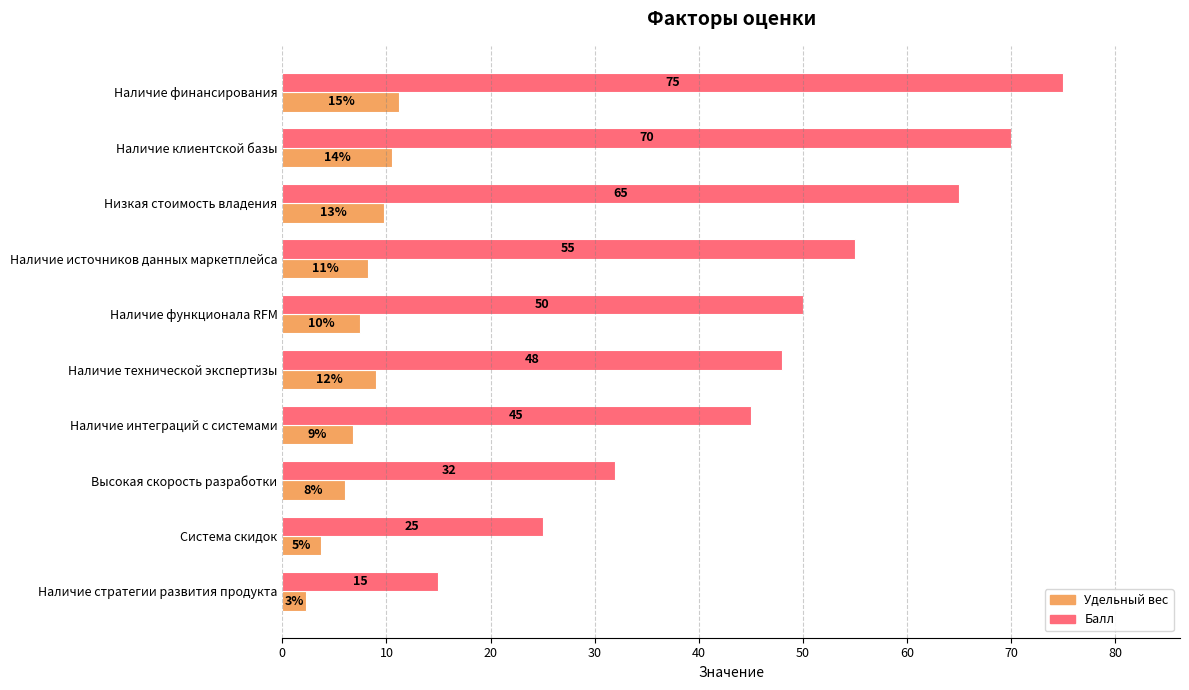

At which category is the sum across all series the highest?

Наличие финансирования